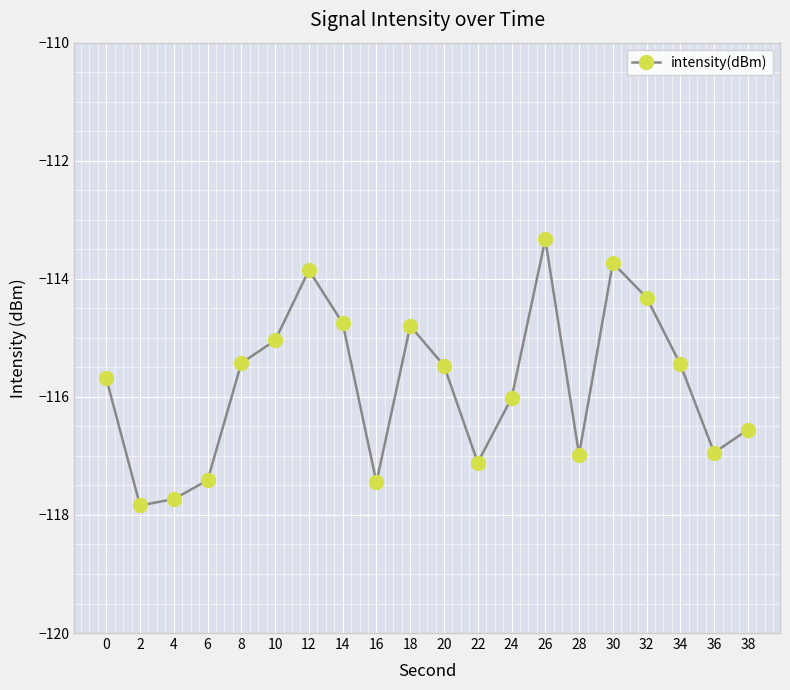

How many points are higher than both their immediate neighbors (excluding endpoints)?

4